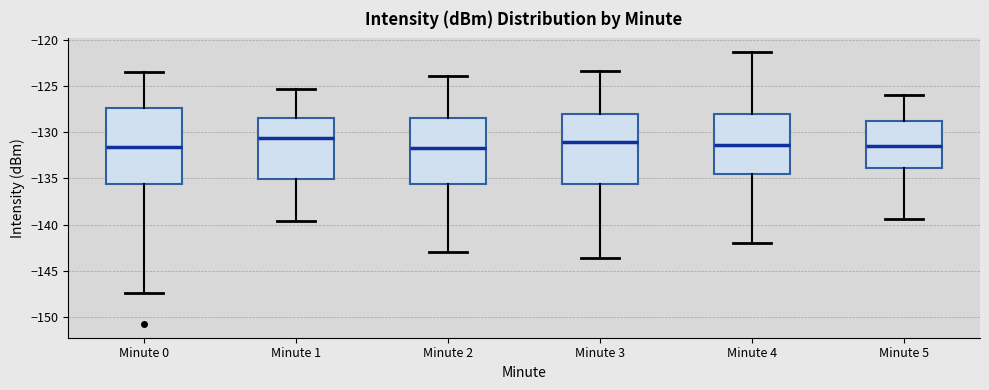

Which box is the tallest, from its lower edge to its upper edge?

Minute 0